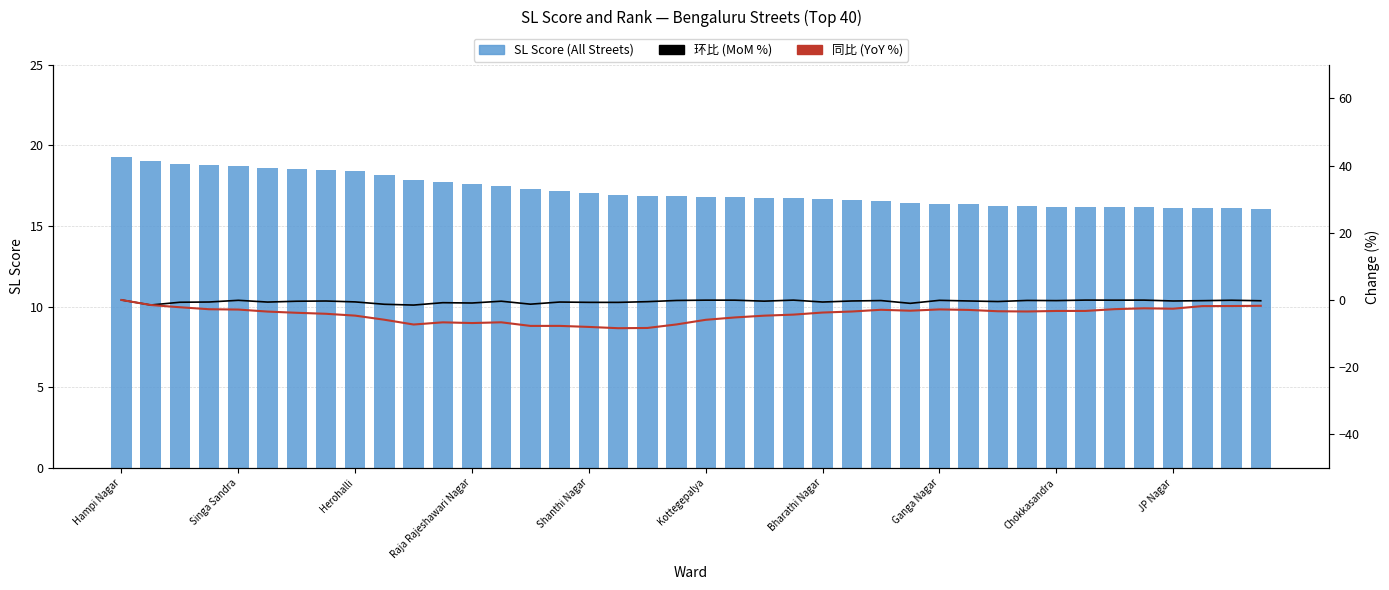

List the series in order of their peak value, lowest first.

环比 (MoM %), 同比 (YoY %), SL Score